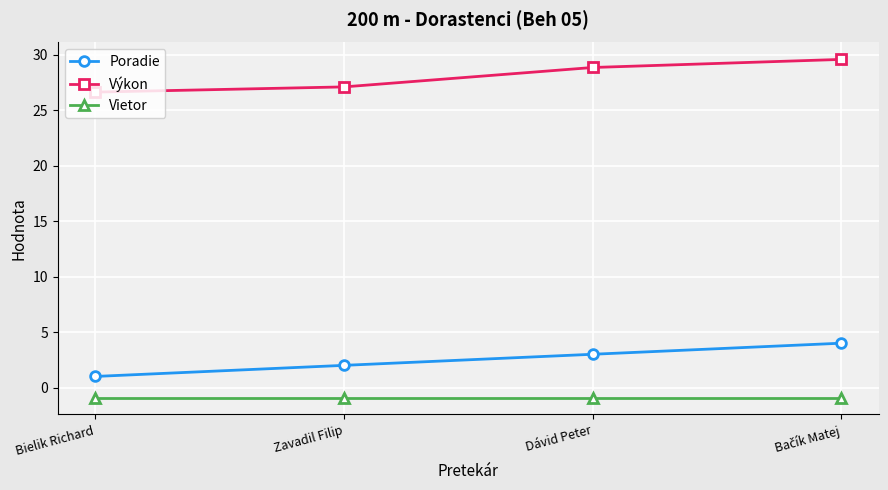

True or false: Výkon has more than 1 interior local peaks.

False